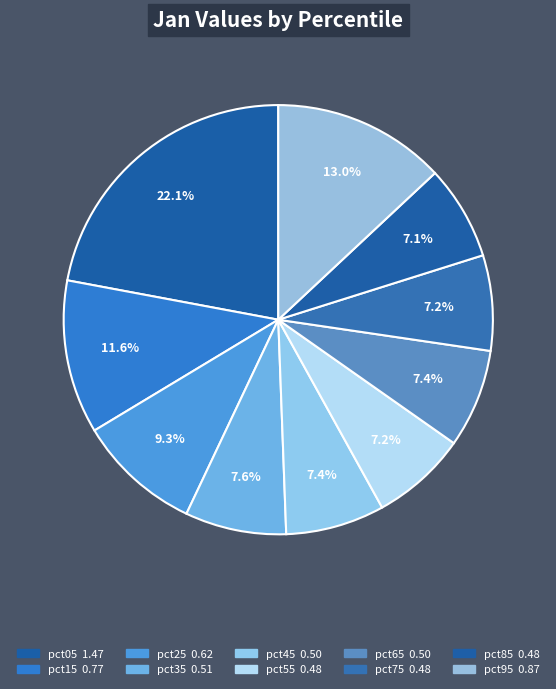

How many segments does this pie chart have?

10